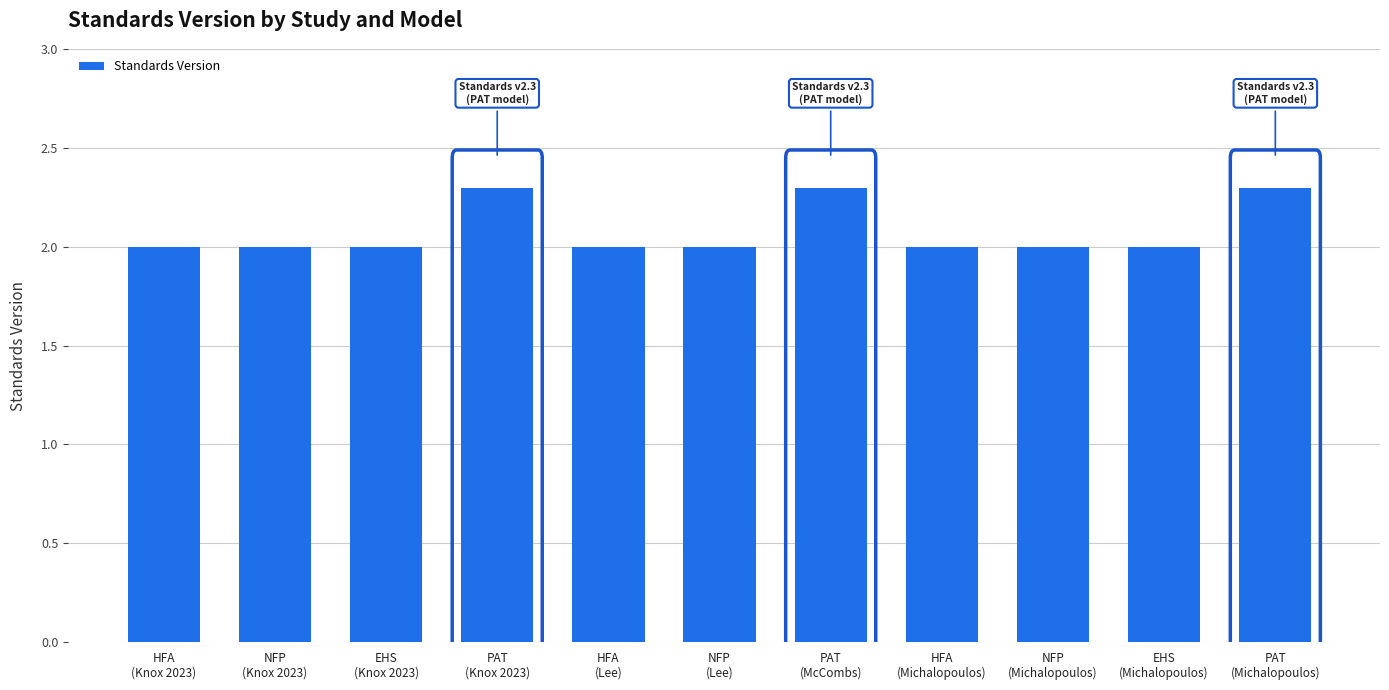

True or false: the data shows 2.0 at NFP
(Knox 2023).

True